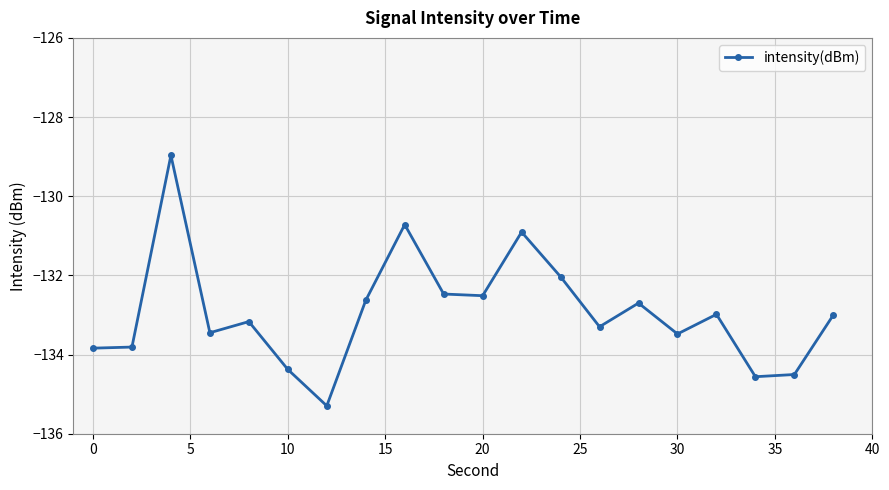

What is the average value?

-132.9